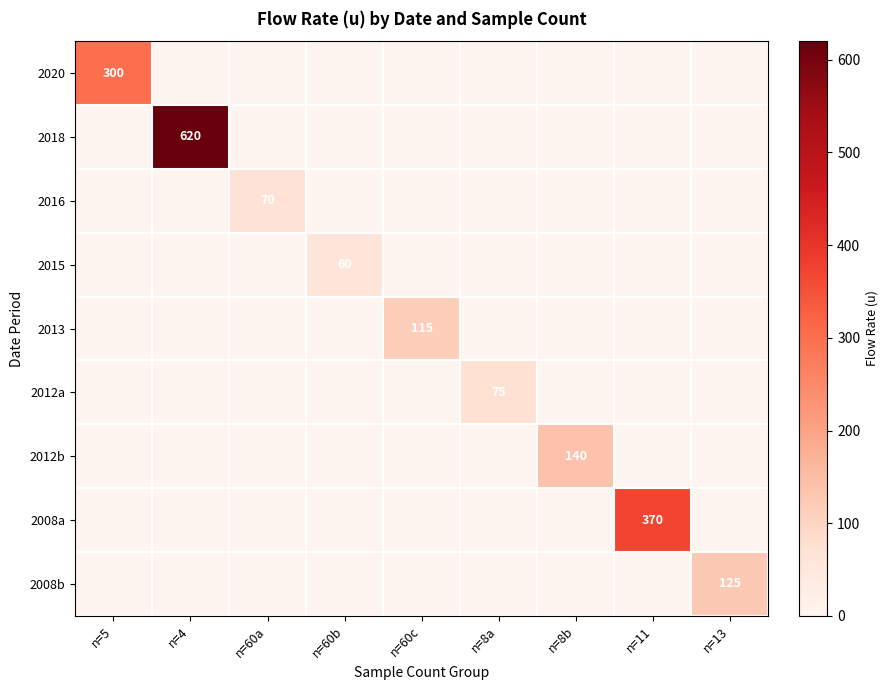

What is the difference between the highest and lowest values at n=13?

125